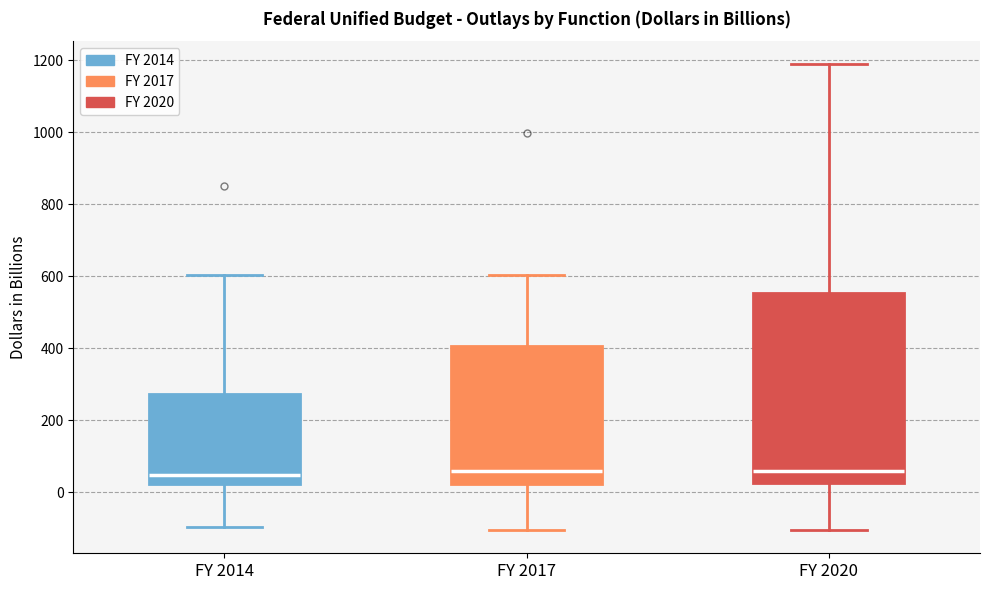

Which box is the tallest, from its lower edge to its upper edge?

FY 2020